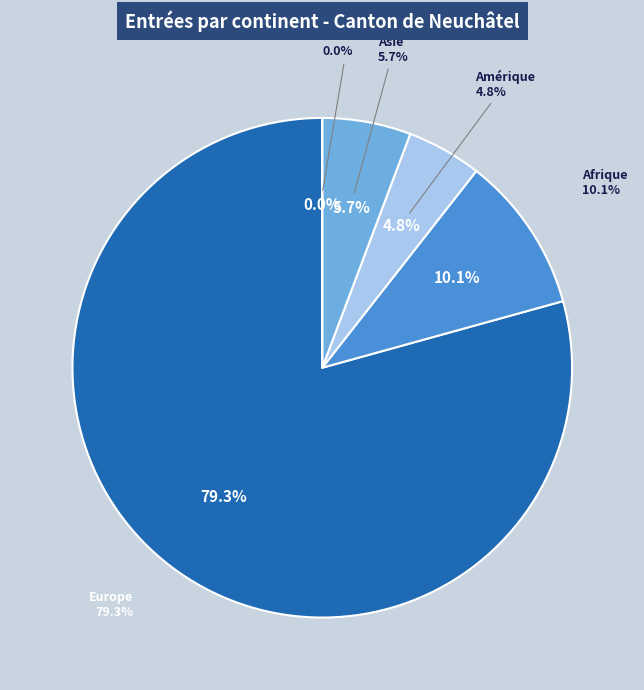

Does Europe account for over 50% of the chart?

Yes